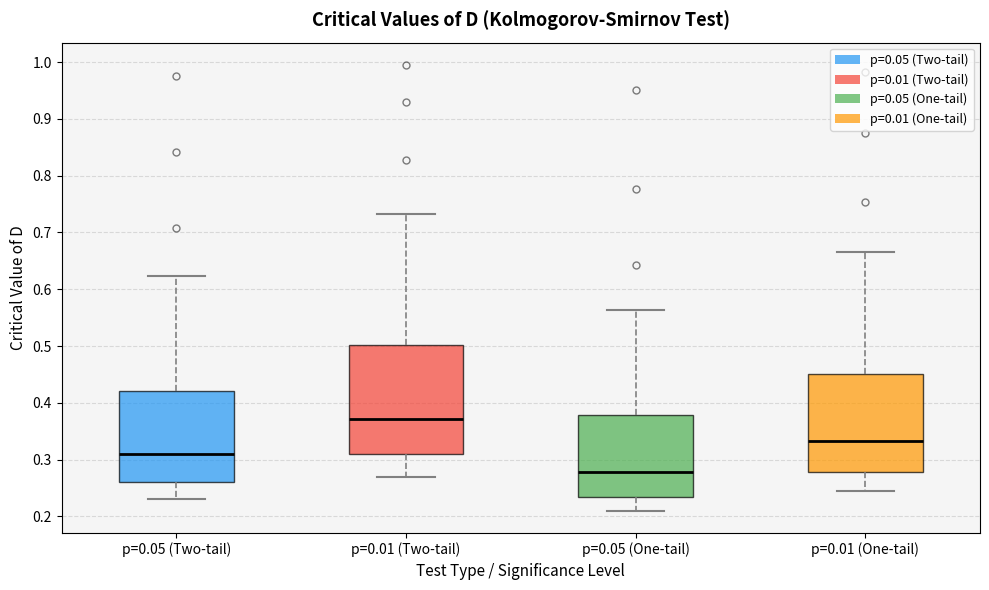

Which box has the highest median line?

p=0.01 (Two-tail)